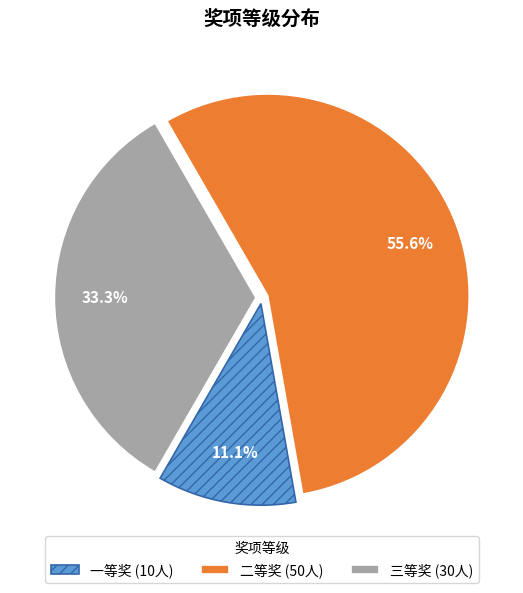

Combined, do 三等奖 and 二等奖 account for over 50%?

Yes